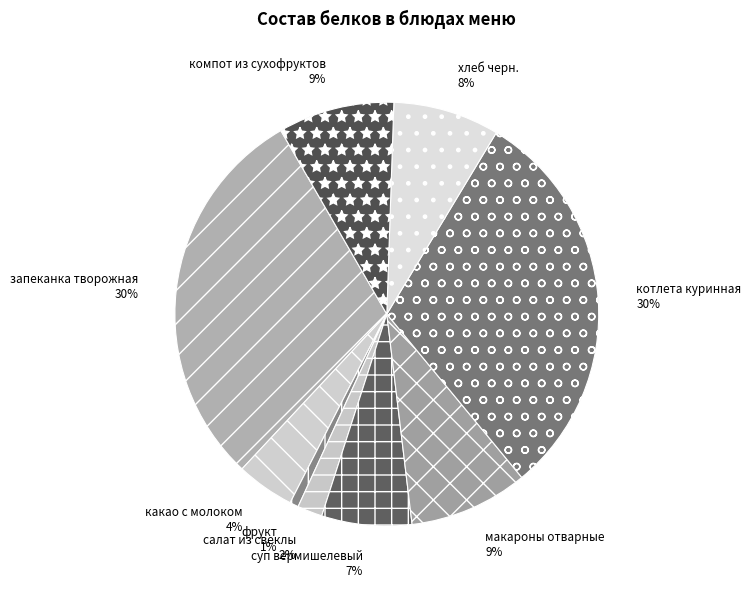

Count the number of slices in the pie.

9